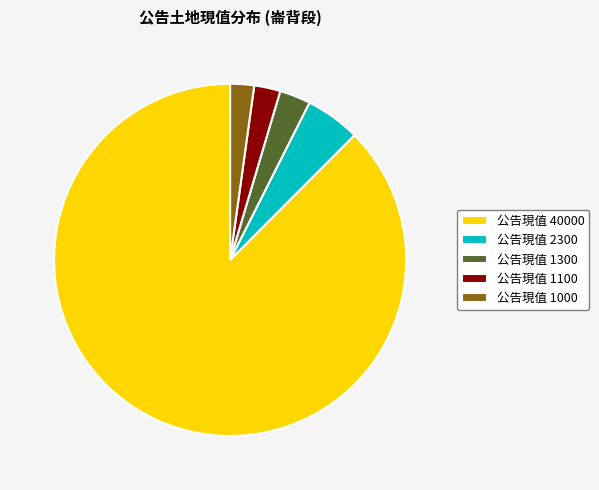

True or false: 公告現值 1100 accounts for 13% of the total.

False